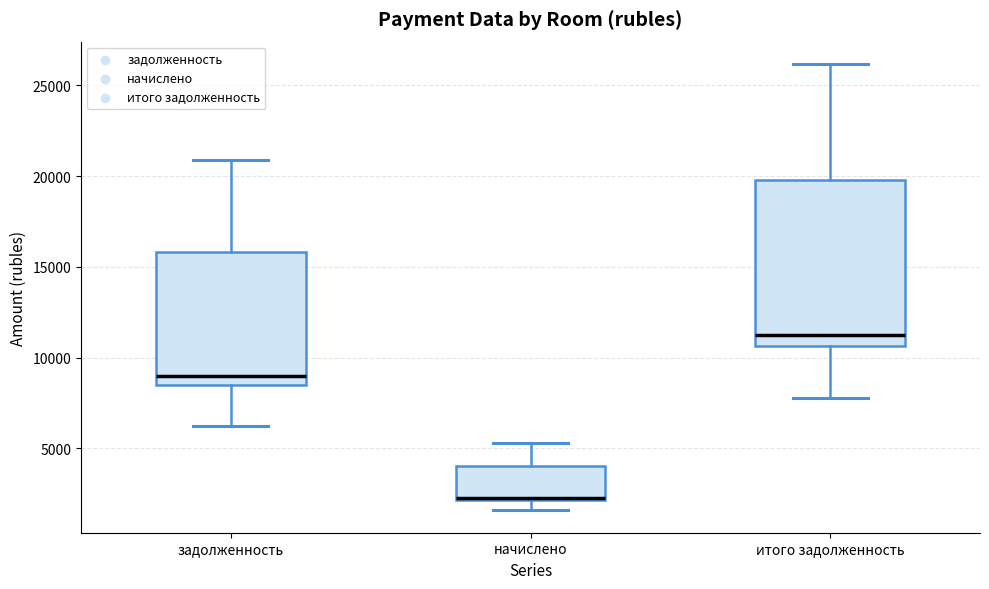

Reading left to right, read every box against the y-axis: the position of its median line, the range the box covers, and the ends of its whiskers. The values are not printed on the chart, so give them approximately, as read against the axis.

задолженность: median 9000, box 8500 to 16000, whiskers 6000 to 21000
начислено: median 2500, box 2000 to 4000, whiskers 1500 to 5500
итого задолженность: median 11500, box 10500 to 20000, whiskers 8000 to 26000